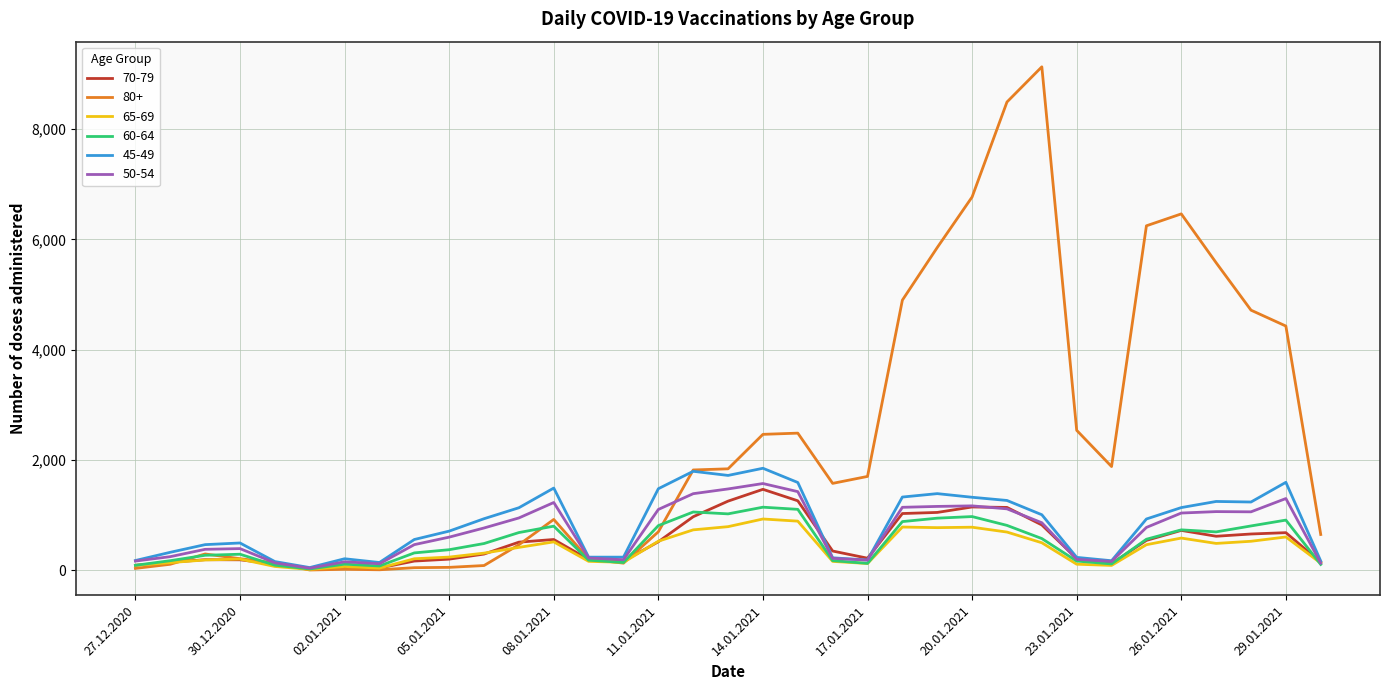

Which series has the largest total across all categories?

80+